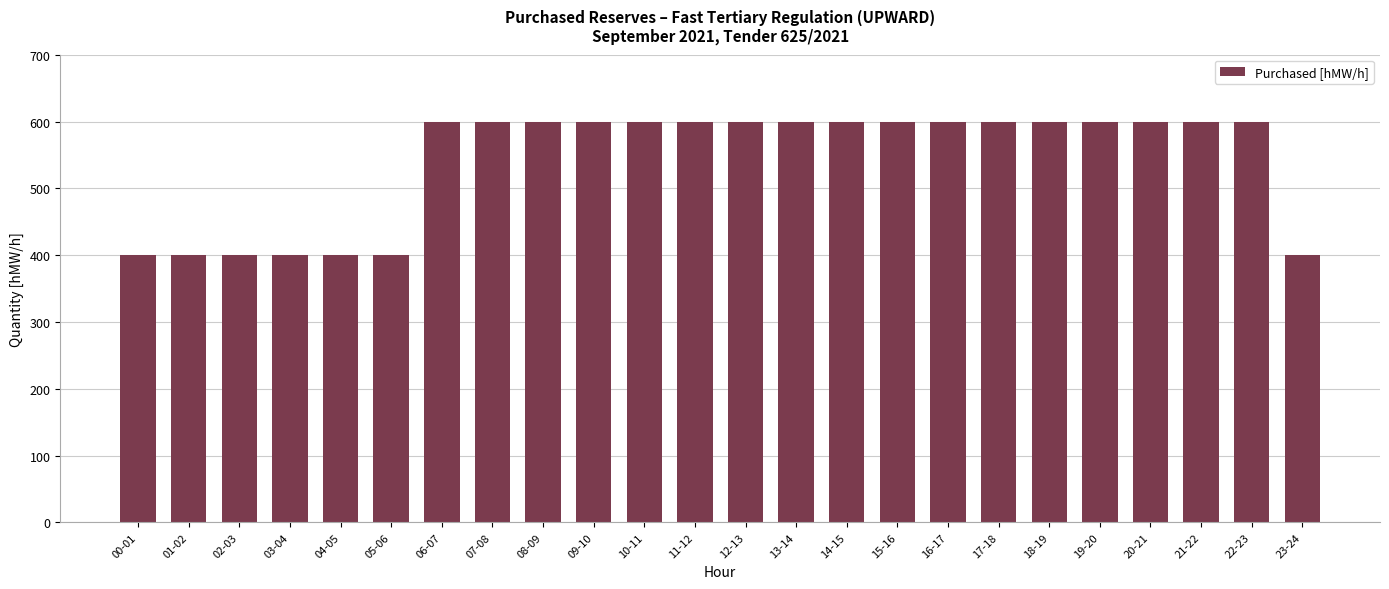

The value at 23-24 is 400. True or false?

True